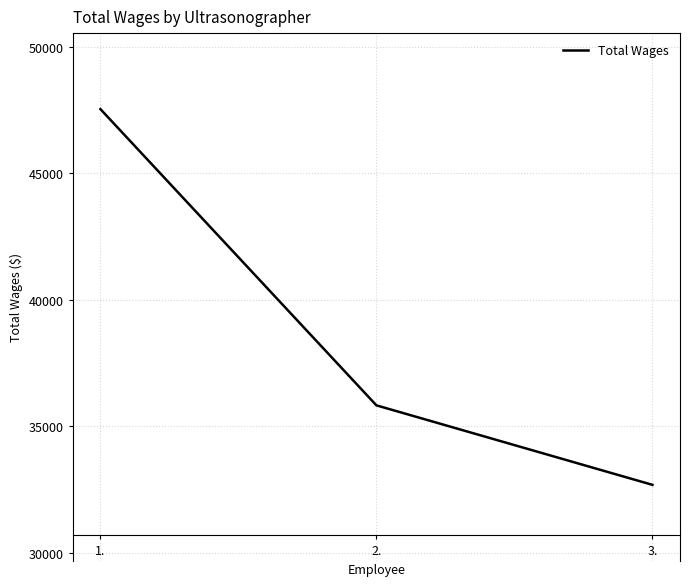

What is the difference between the maximum and minimum values?

14853